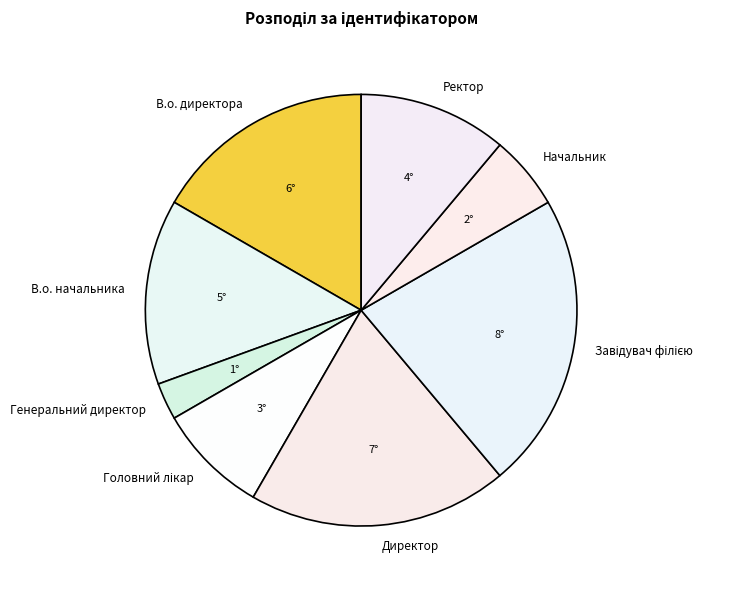

How many segments does this pie chart have?

8